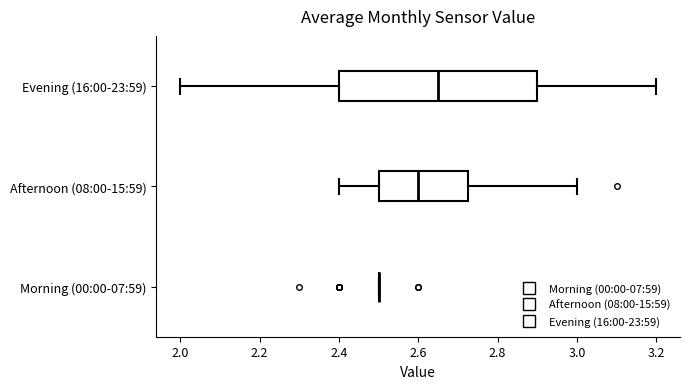

Reading bottom to top, transcribe this box plot: for each box, give where its median line is, the range the box spans, and where its two whiskers end, as read against the x-axis. The values are not printed on the chart, so give them approximately, as read against the axis.

Morning (00:00-07:59): box collapsed to a line at 2.50, whiskers 2.50 to 2.50
Afternoon (08:00-15:59): median 2.60, box 2.50 to 2.72, whiskers 2.40 to 3.00
Evening (16:00-23:59): median 2.66, box 2.40 to 2.90, whiskers 2.00 to 3.20